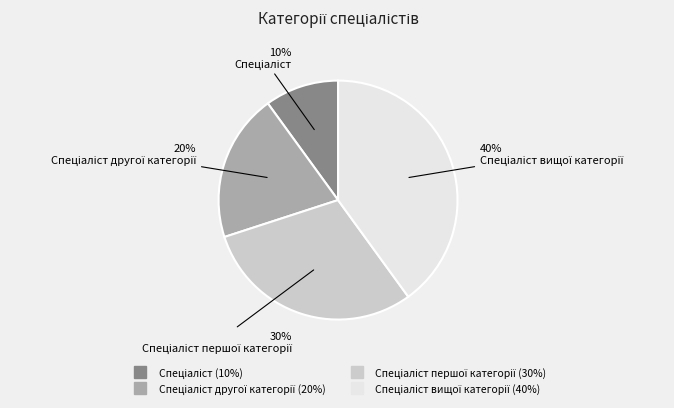

To the nearest percent, what is the difference between the largest and smallest slice percentages?

30%